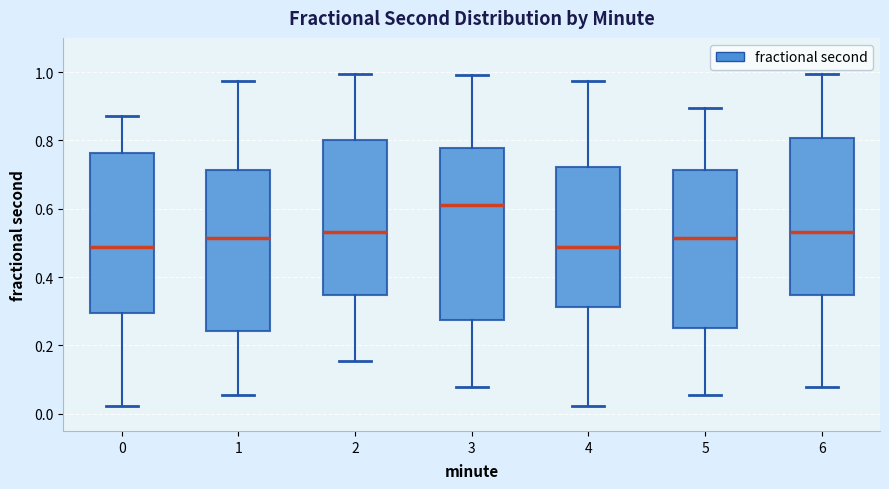

Comparing the boxes themselves (not the whiskers), which one is the tallest?

3